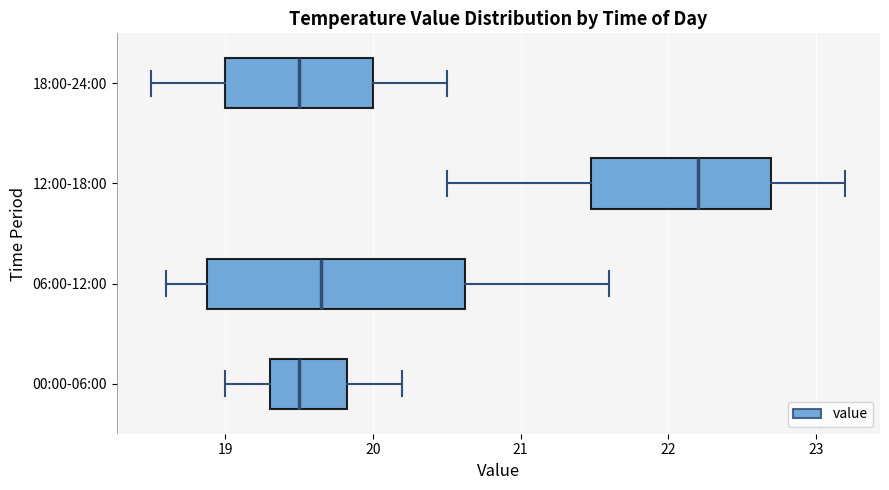

Reading bottom to top, transcribe this box plot: for each box, give where its median line is, the range the box spans, and where its two whiskers end, as read against the x-axis. The values are not printed on the chart, so give them approximately, as read against the axis.

00:00-06:00: median 19.5, box 19.3 to 19.8, whiskers 19.0 to 20.2
06:00-12:00: median 19.7, box 18.9 to 20.6, whiskers 18.6 to 21.6
12:00-18:00: median 22.2, box 21.5 to 22.7, whiskers 20.5 to 23.2
18:00-24:00: median 19.5, box 19.0 to 20.0, whiskers 18.5 to 20.5